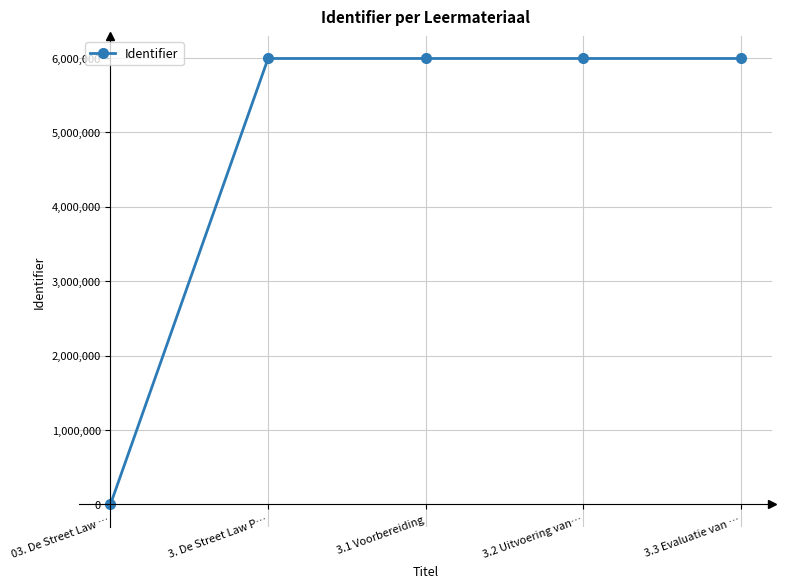

What is the change in value from 03. De Street Law … to 3.2 Uitvoering van…?

+5991120